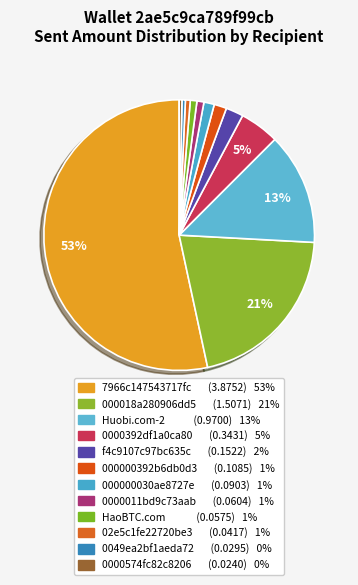

Is it true that 0000574fc82c8206 is 0% of the pie?

True